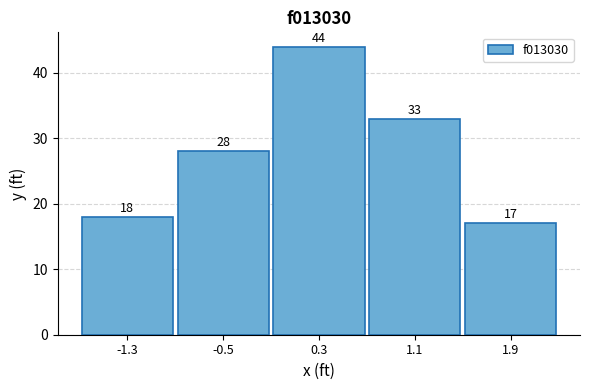

What is the height of the bar covering -0.1 to 0.7 on the x-axis? The bar edges are not printed on the chart, so give them approximately, as read against the axis.

44